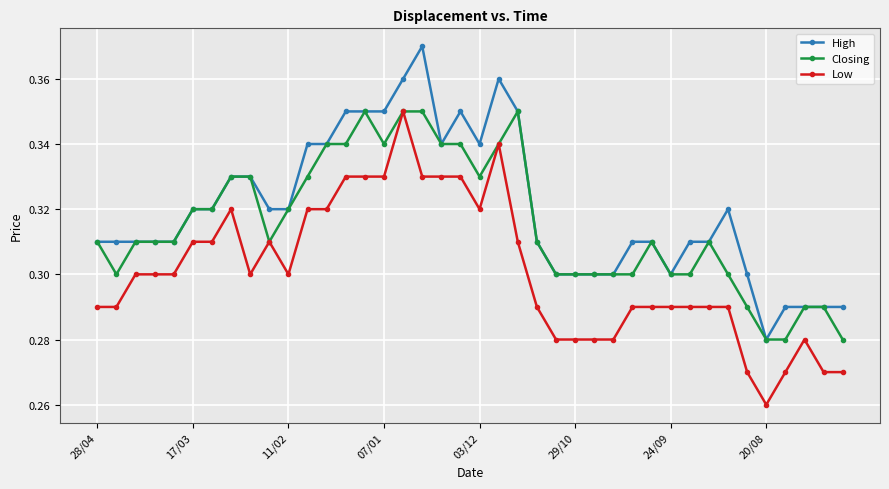

At how many categories does at least one series exceed 0?

40